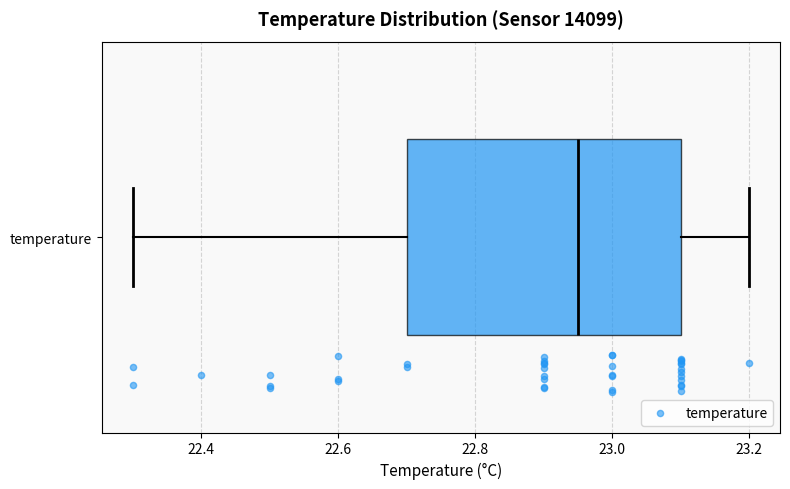

Read this box plot against the x-axis: the position of the median line, the range covered by the box, and the ends of both whiskers. The values are not printed on the chart, so give them approximately, as read against the axis.

median 22.96, box 22.70 to 23.10, whiskers 22.30 to 23.20